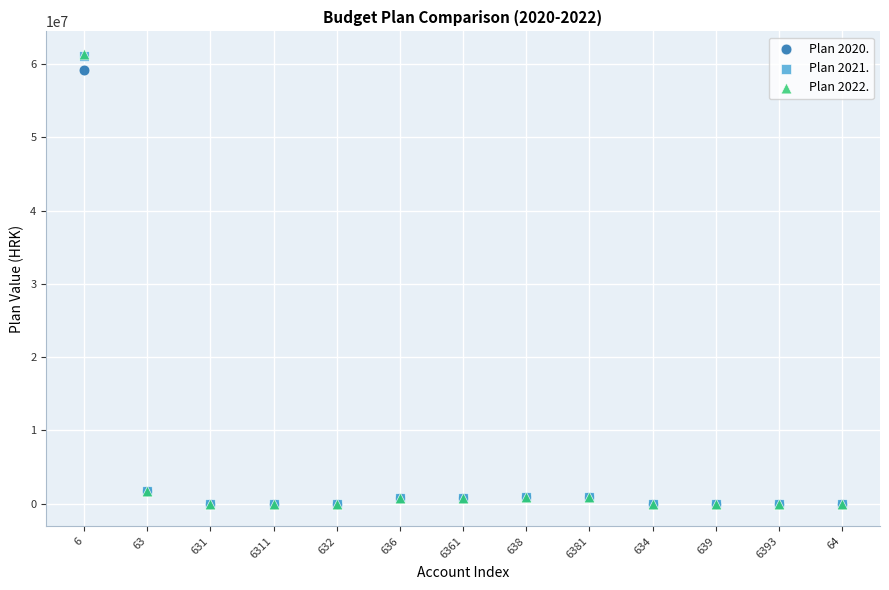

What are all the series names shown in the legend?

Plan 2020., Plan 2021., Plan 2022.